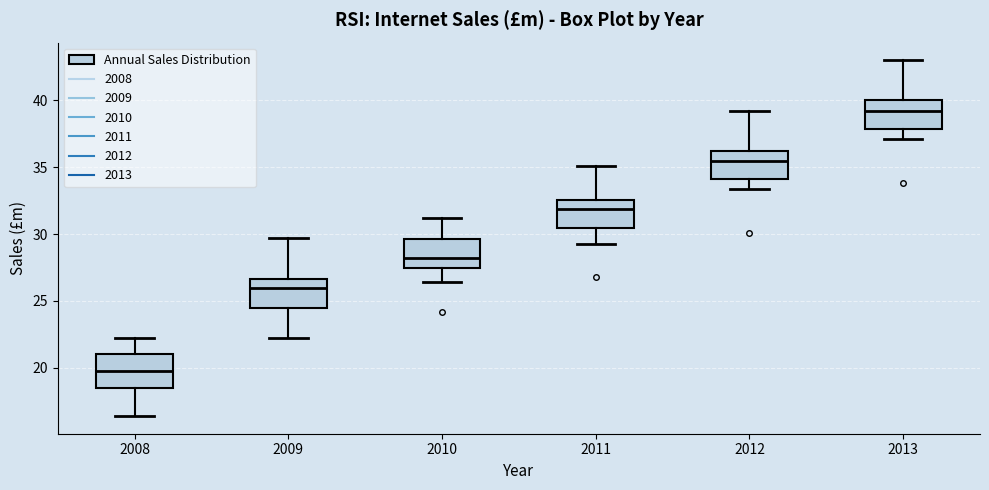

Reading left to right, read every box against the y-axis: the position of its median line, the range the box covers, and the ends of its whiskers. The values are not printed on the chart, so give them approximately, as read against the axis.

2008: median 20.0, box 18.5 to 21.0, whiskers 16.5 to 22.0
2009: median 26.0, box 24.5 to 26.5, whiskers 22.0 to 29.5
2010: median 28.5, box 27.5 to 29.5, whiskers 26.5 to 31.0
2011: median 32.0, box 30.5 to 32.5, whiskers 29.5 to 35.0
2012: median 35.5, box 34.0 to 36.0, whiskers 33.5 to 39.0
2013: median 39.5, box 38.0 to 40.0, whiskers 37.0 to 43.0